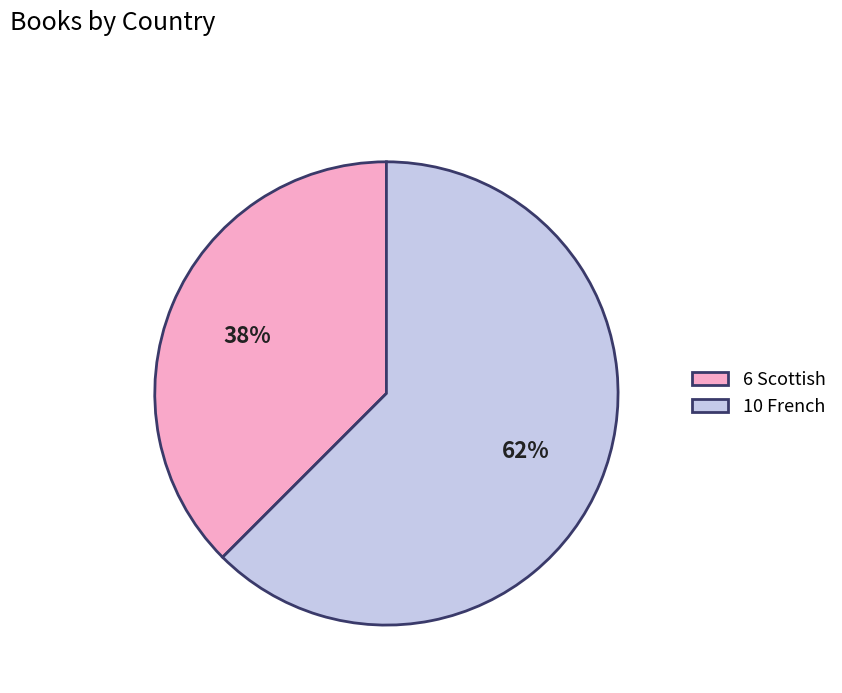

Is the sum of 10 French and 6 Scottish greater than half?

Yes